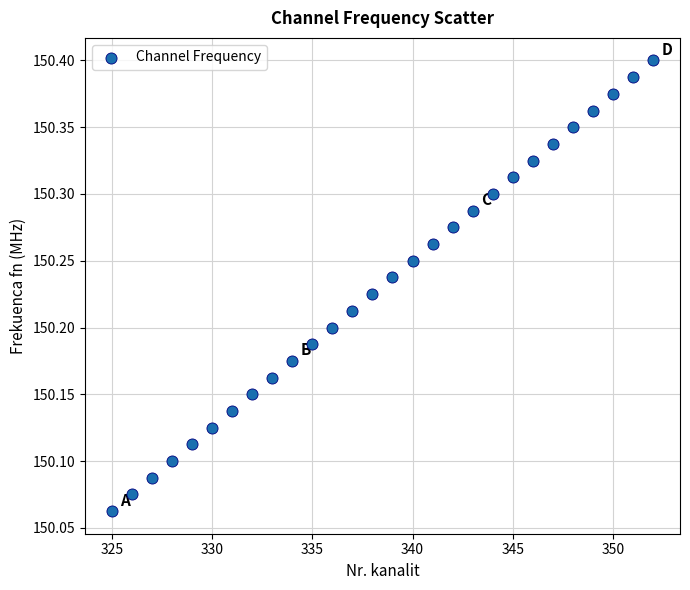

What is the range of Y values (max minus min)?

0.3